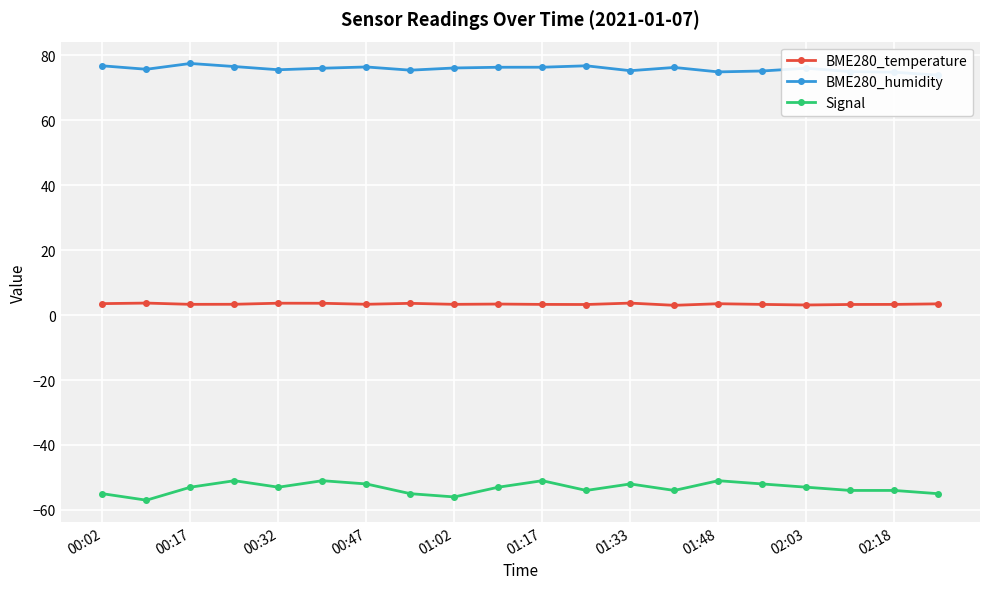

What is the spread (max minus min) of values at 19?

128.9